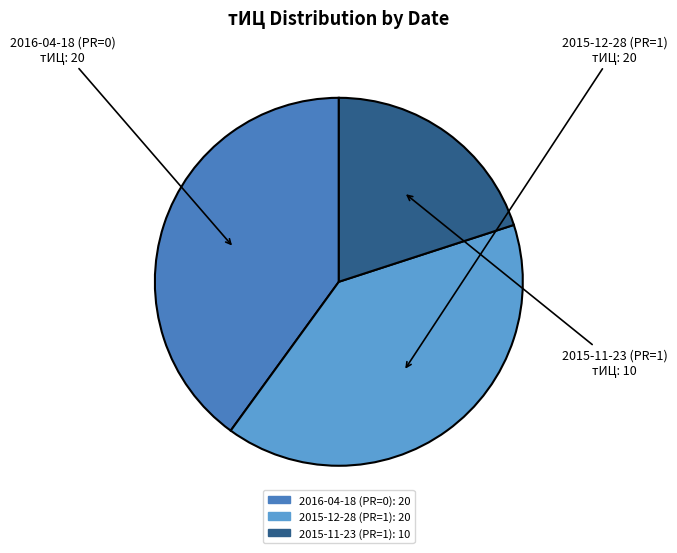

True or false: 2015-12-28 (PR=1) accounts for 28% of the total.

False